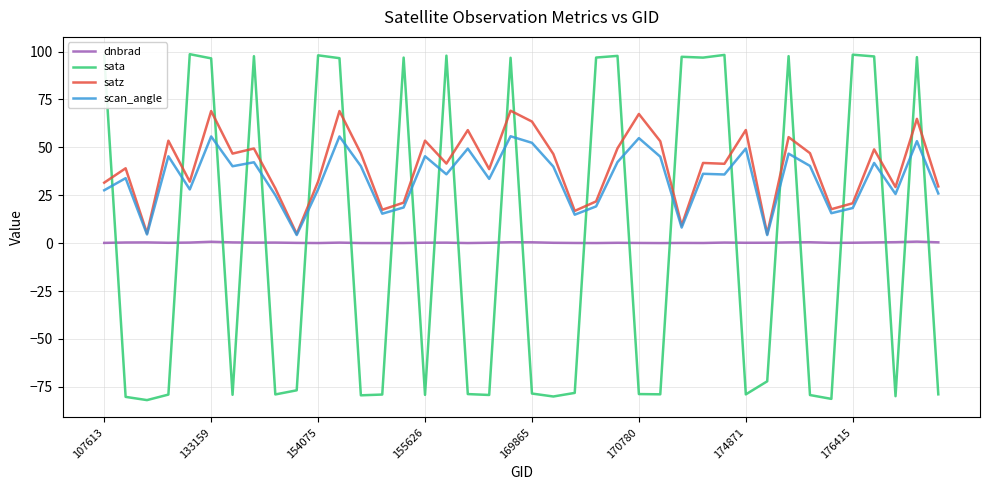

List the series in order of their peak value, lowest first.

dnbrad, scan_angle, satz, sata